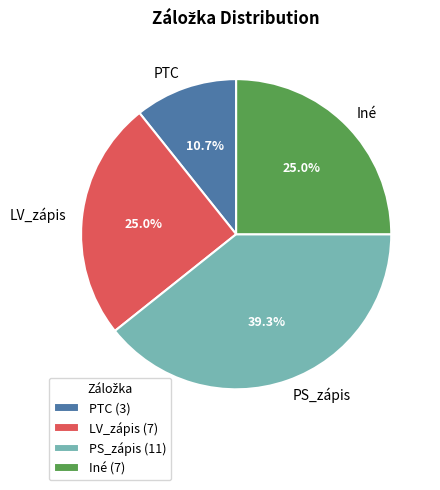

Is there any slice that represents more than half of the pie?

No